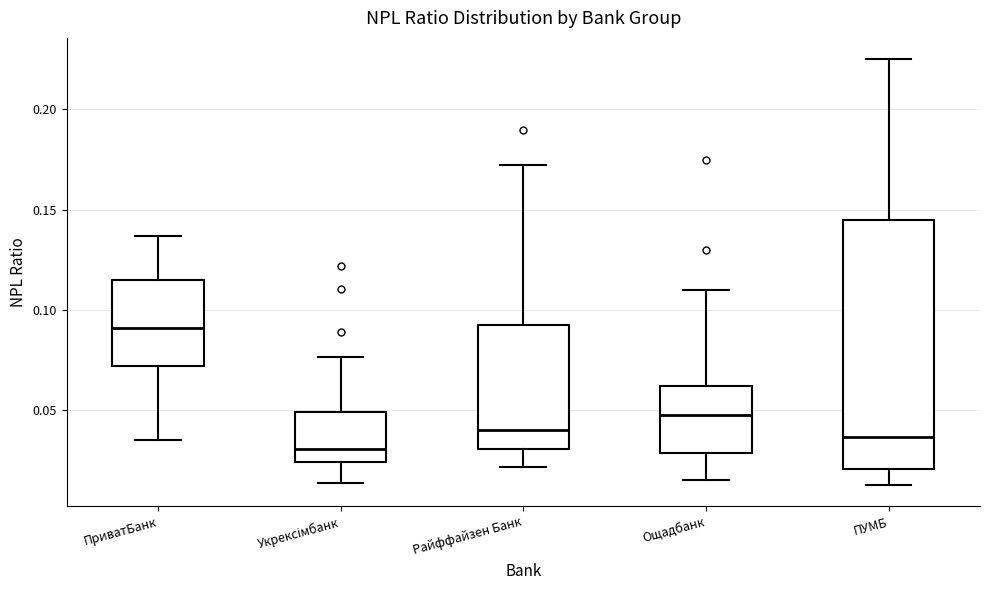

Comparing the boxes themselves (not the whiskers), which one is the tallest?

ПУМБ